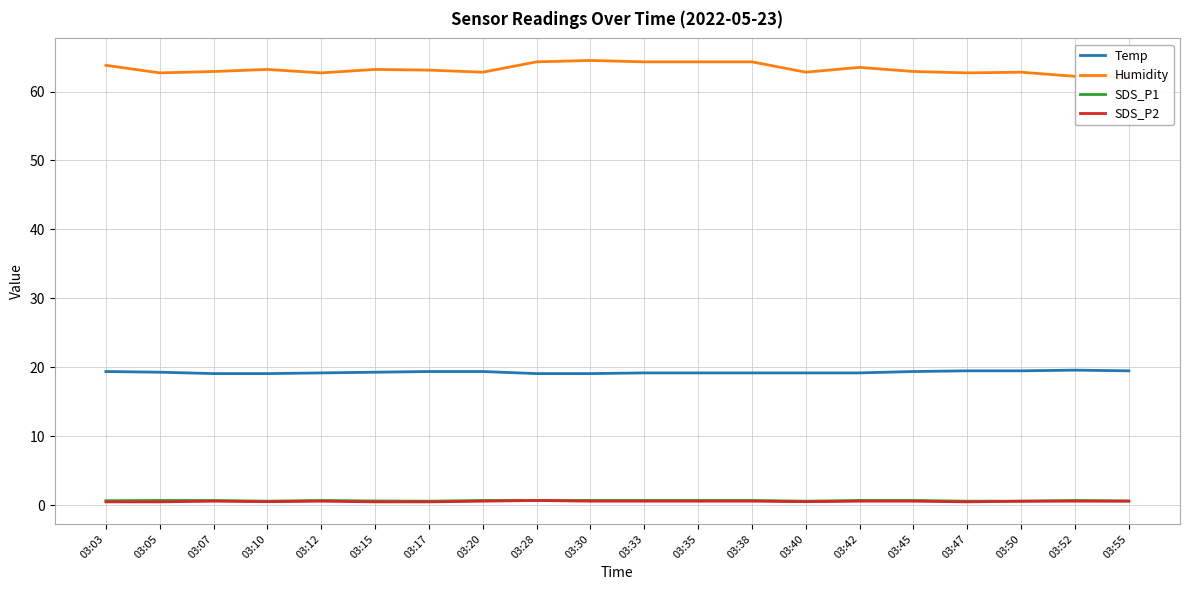

What is the approximate value of Humidity at 03:15?

63.2